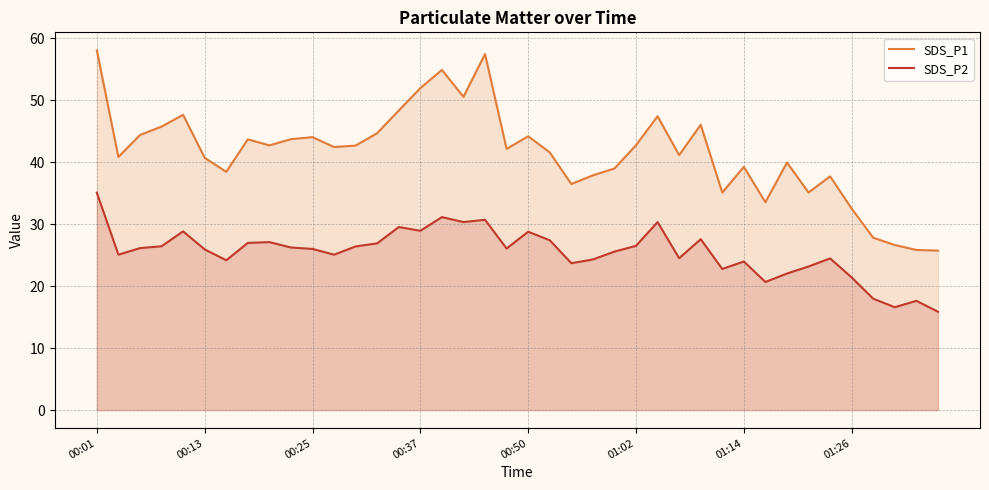

True or false: SDS_P1 has more than 1 points higher than both neighbors.

True